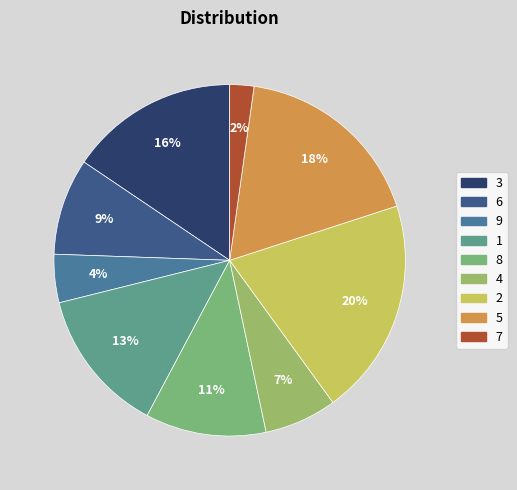

How much of the chart is everything except 2?

80.0%